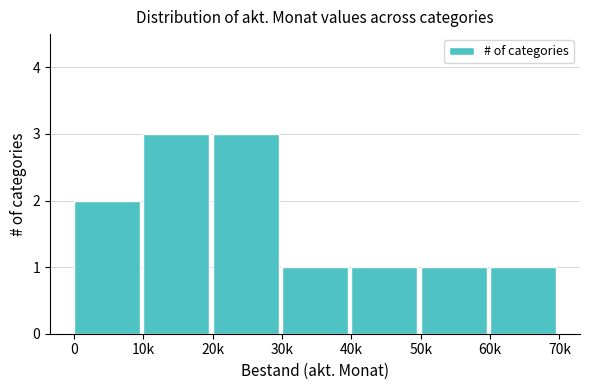

Reading left to right, transcribe all the data shown in this chart.

2	3	3	1	1	1	1